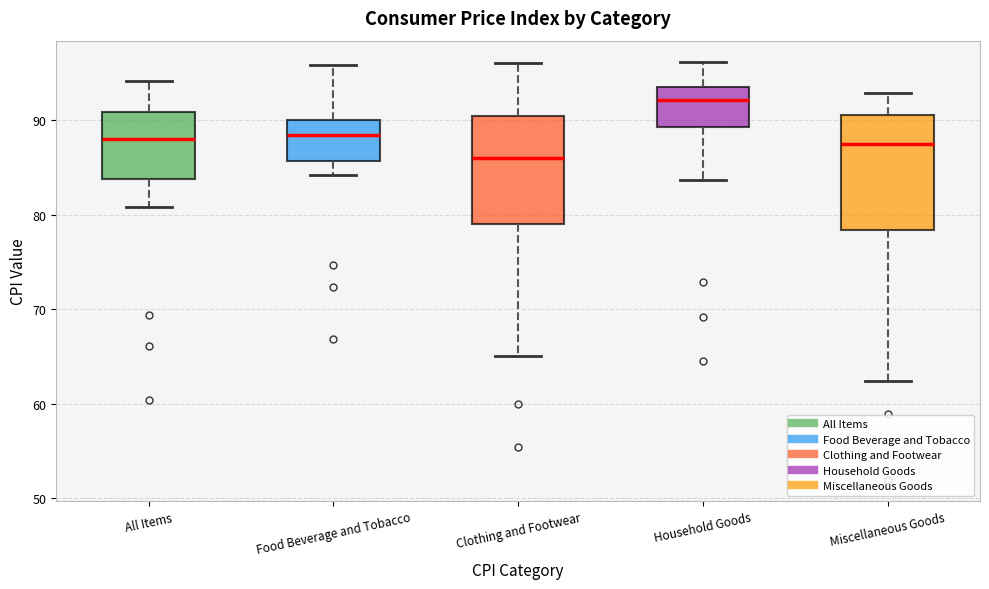

Which box has the lowest median line?

Clothing and Footwear